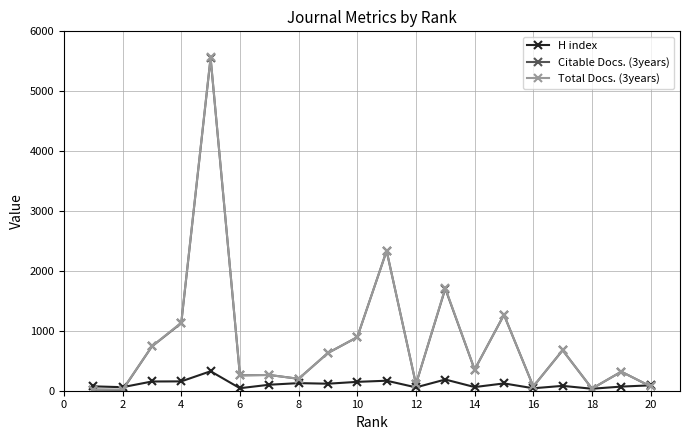

Which series has the widest spread of values?

Total Docs. (3years)